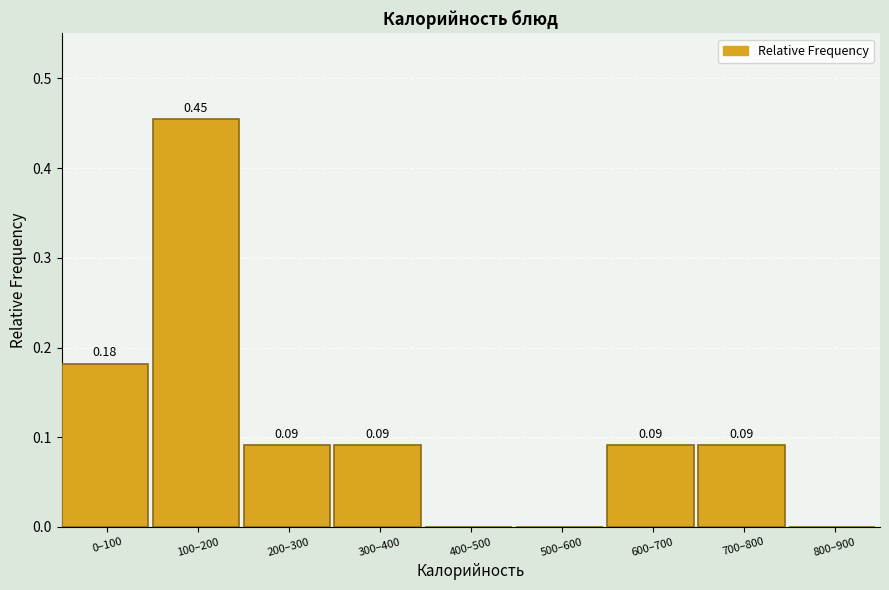

What is the sum of all values?

1.0